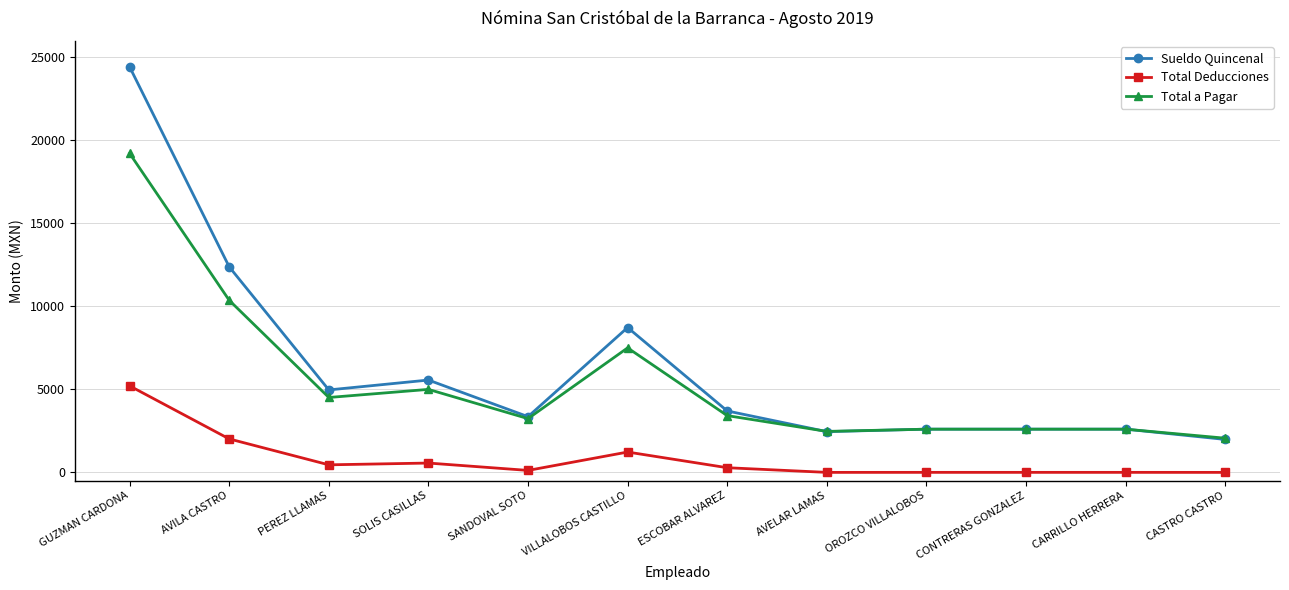

What is the label of the 7th point from the right?

VILLALOBOS CASTILLO